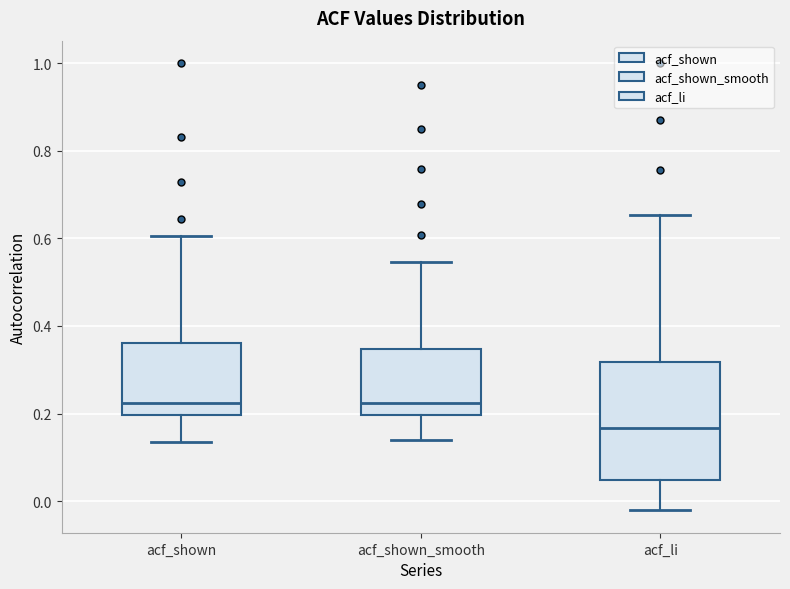

Which box is the tallest, from its lower edge to its upper edge?

acf_li